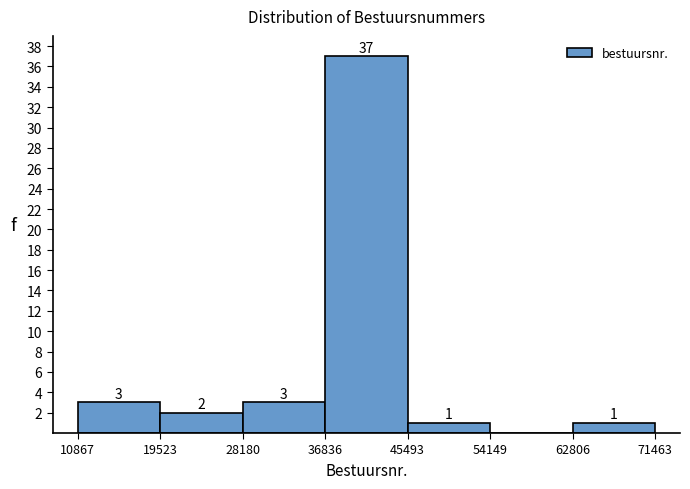

Over which range of the x-axis is the bar tallest?

36836 to 45493